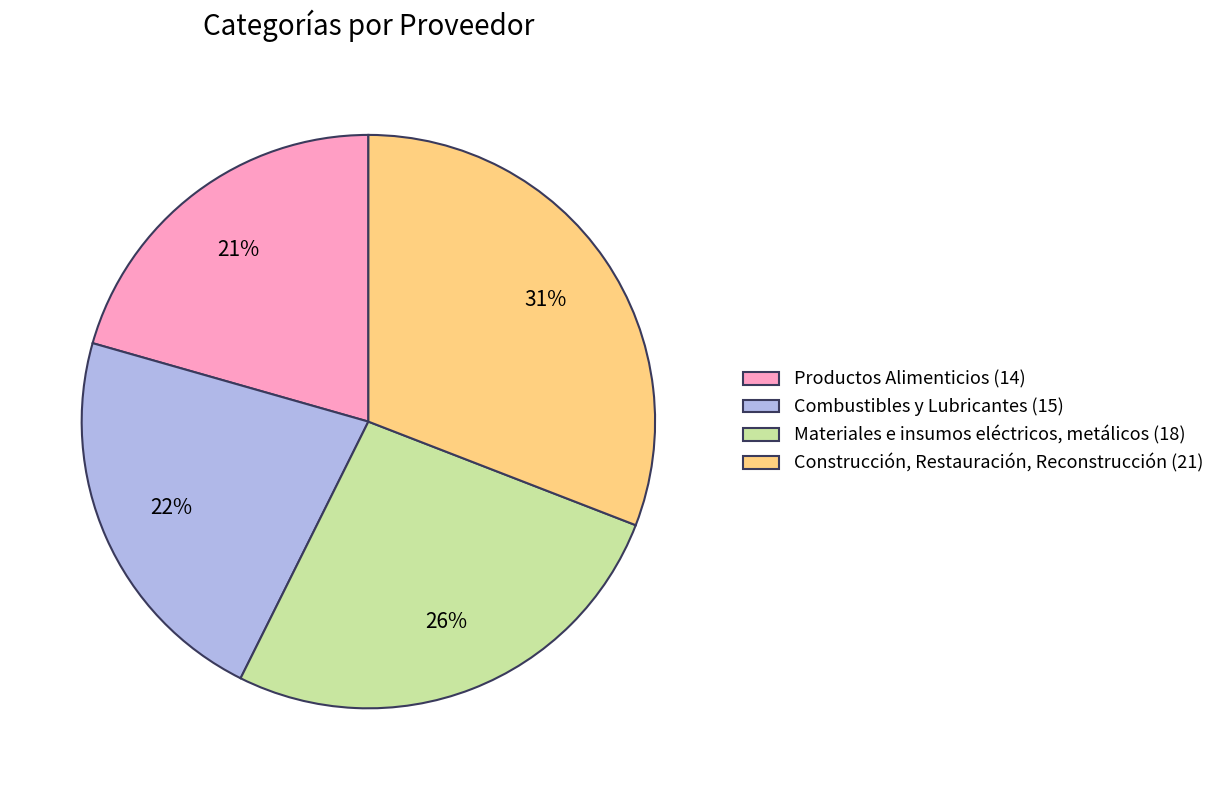

Is it true that Productos Alimenticios is 21% of the pie?

True